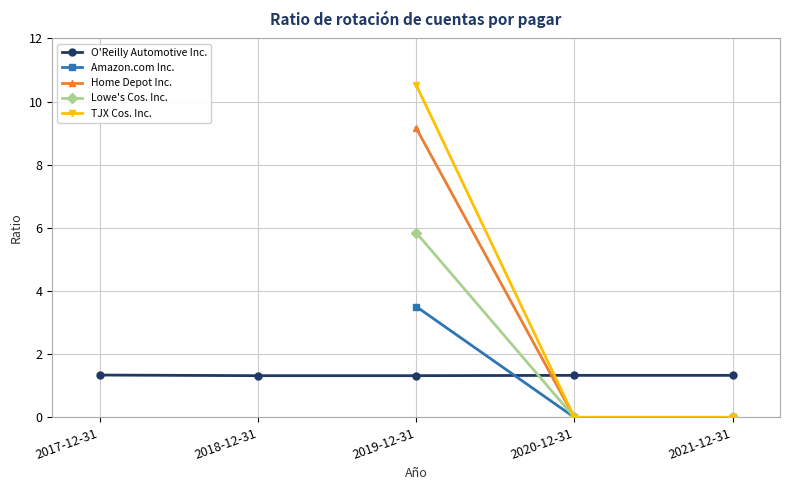

How many series are shown in this chart?

5